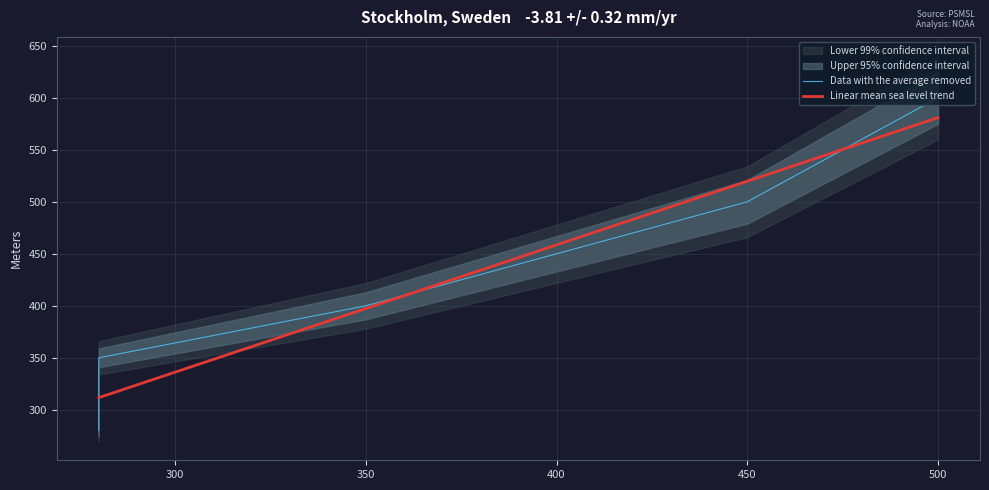

Reading right to left, what are all the values shown in this chart?

Data with the average removed: 600.0	500.0	450.0	400.0	350.0	280.0
Linear mean sea level trend: 580.9	519.7	458.6	397.4	311.7	311.7